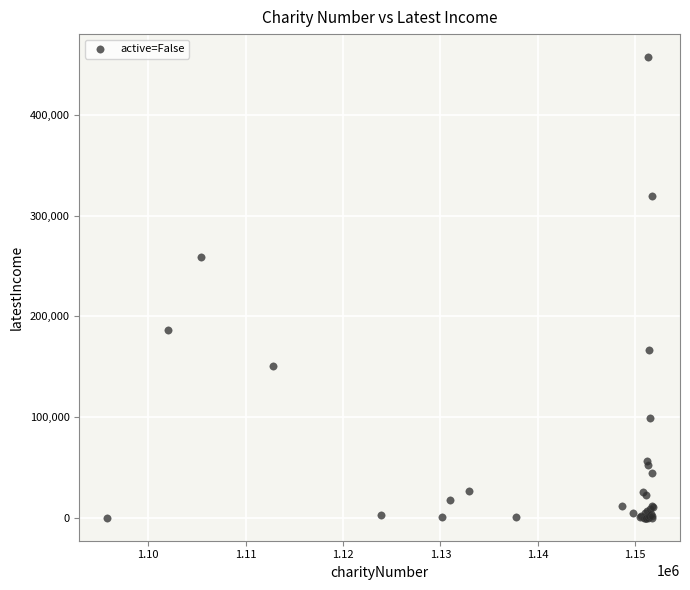

What Y value in the scatter plot is closest to 228619?

259297